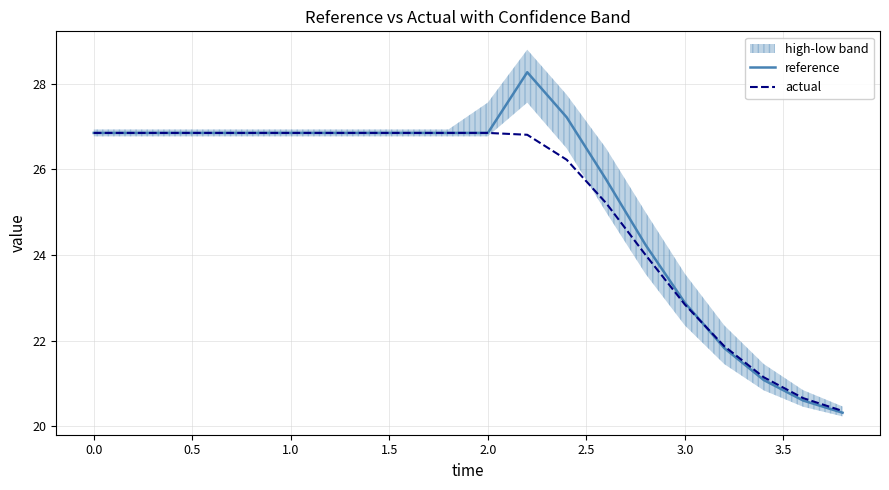

How many intersections are there between actual and reference?

1